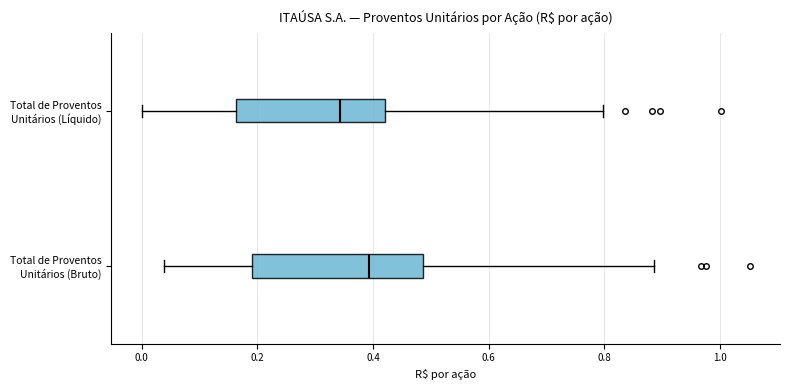

Reading bottom to top, transcribe this box plot: for each box, give where its median line is, the range the box spans, and where its two whiskers end, as read against the x-axis. The values are not printed on the chart, so give them approximately, as read against the axis.

Total de Proventos Unitários (Bruto): median 0.40, box 0.20 to 0.48, whiskers 0.04 to 0.88
Total de Proventos Unitários (Líquido): median 0.34, box 0.16 to 0.42, whiskers 0.00 to 0.80